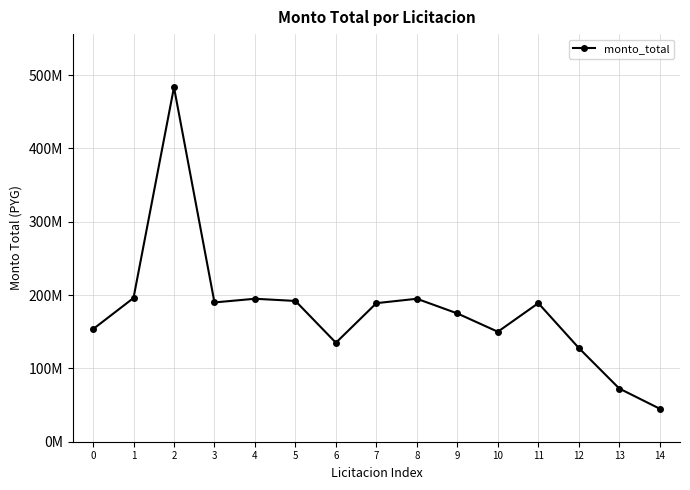

What is the difference between the maximum and minimum values?

438449400